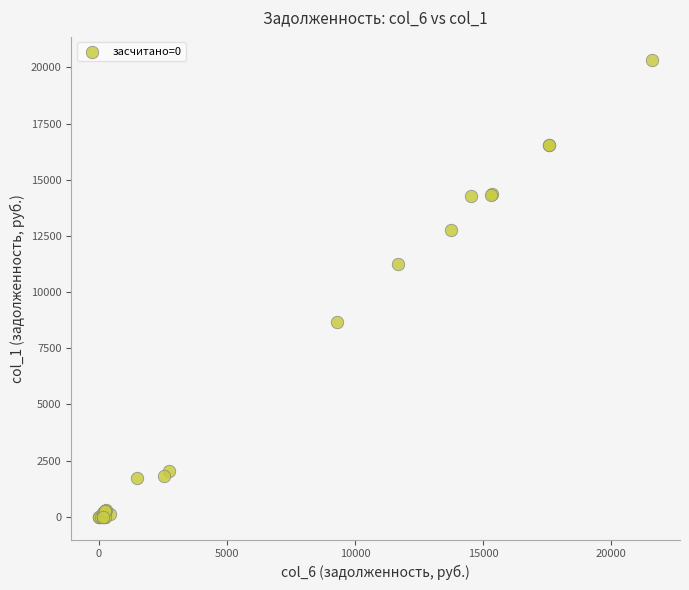

What Y value in the scatter plot is closest to 10171?

11258.7